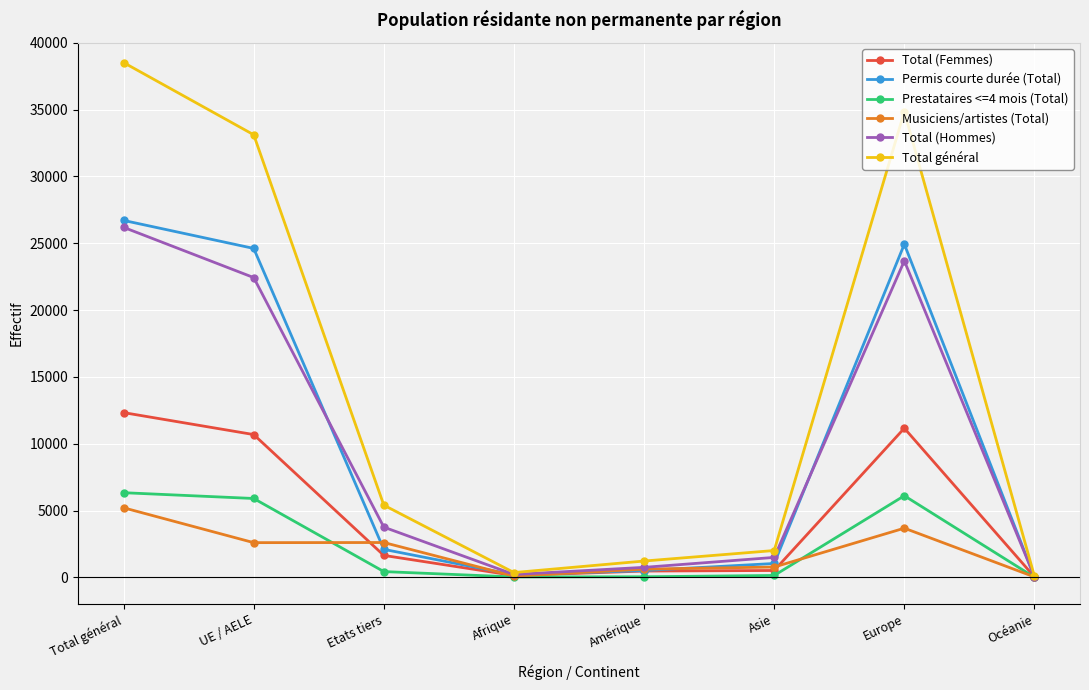

At which category does the chart reach its peak across all series?

Total général